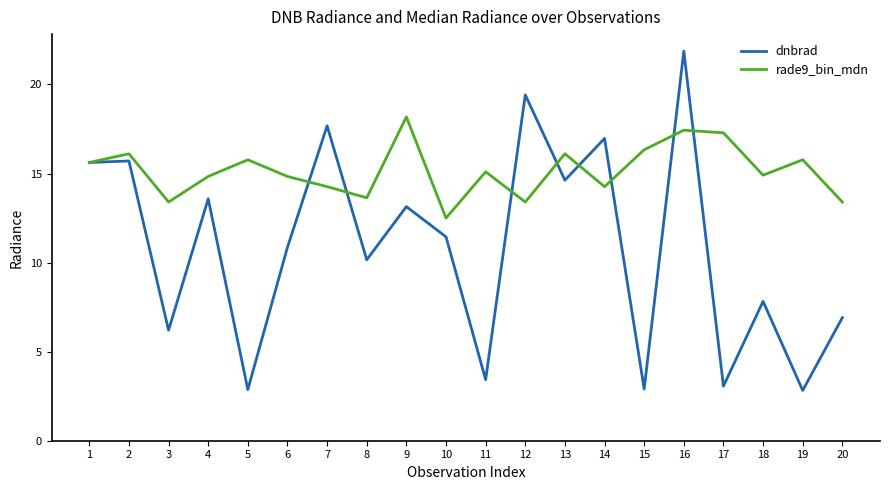

True or false: dnbrad has a value of 13.6 at 4.

True